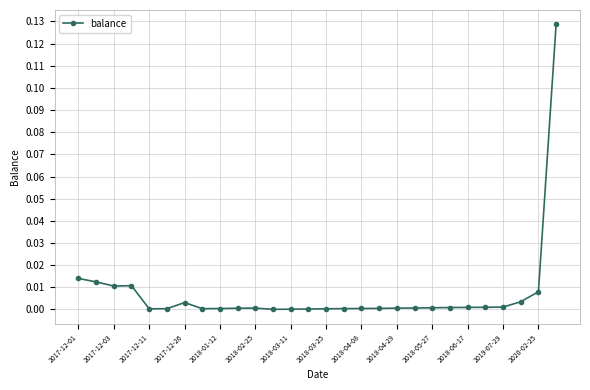

What is the greatest value displayed?

0.1